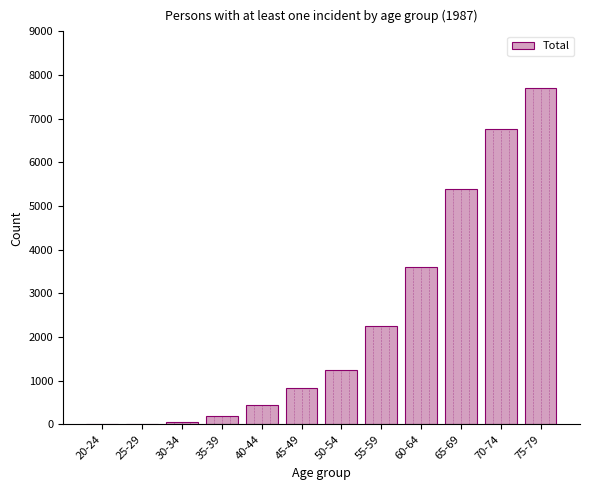

What is the greatest value displayed?

7710